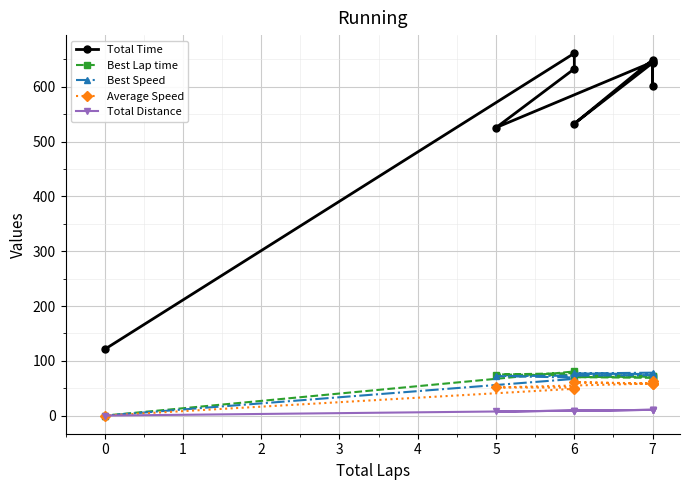

Which series changed the most between 0 and 5?

Total Time